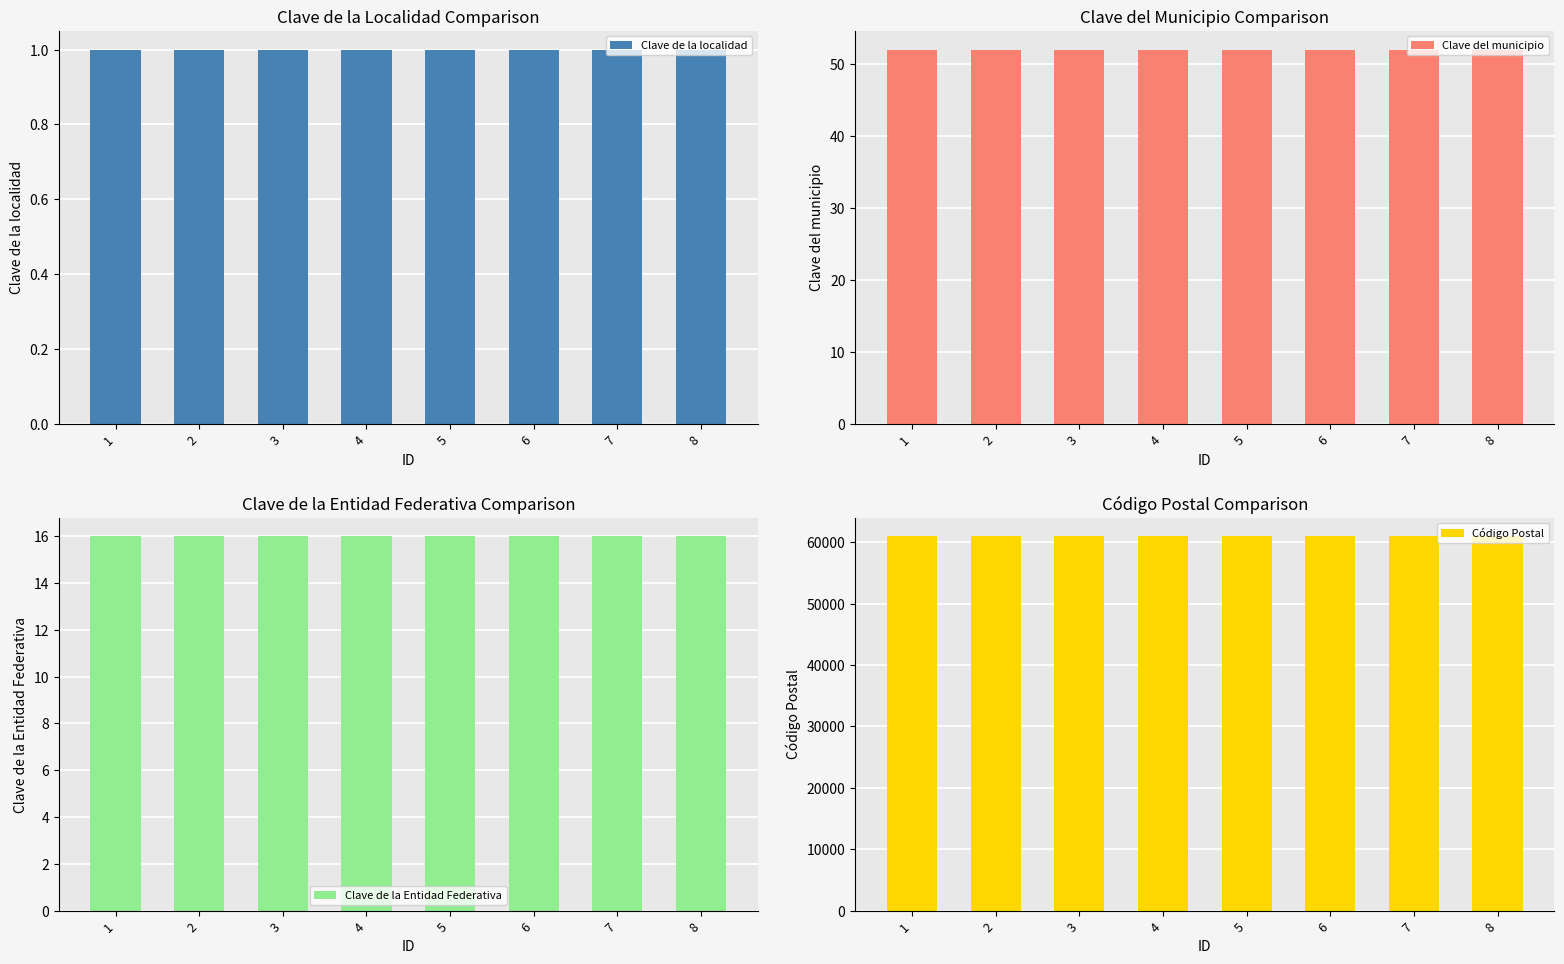

How many bars are there in total?

32